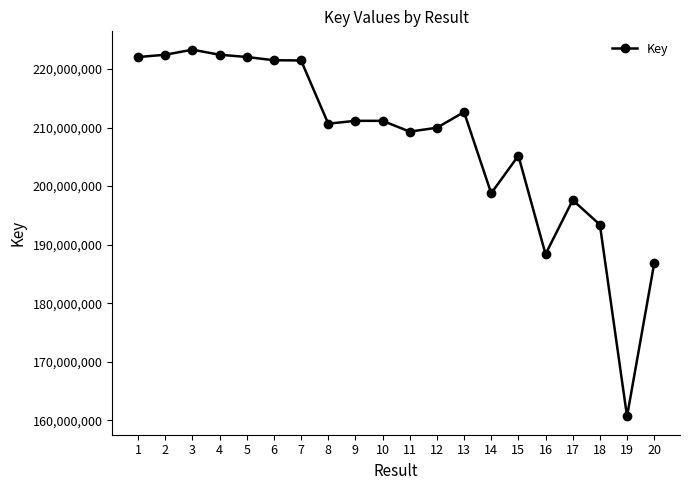

The value at 13 is 212640647. True or false?

True